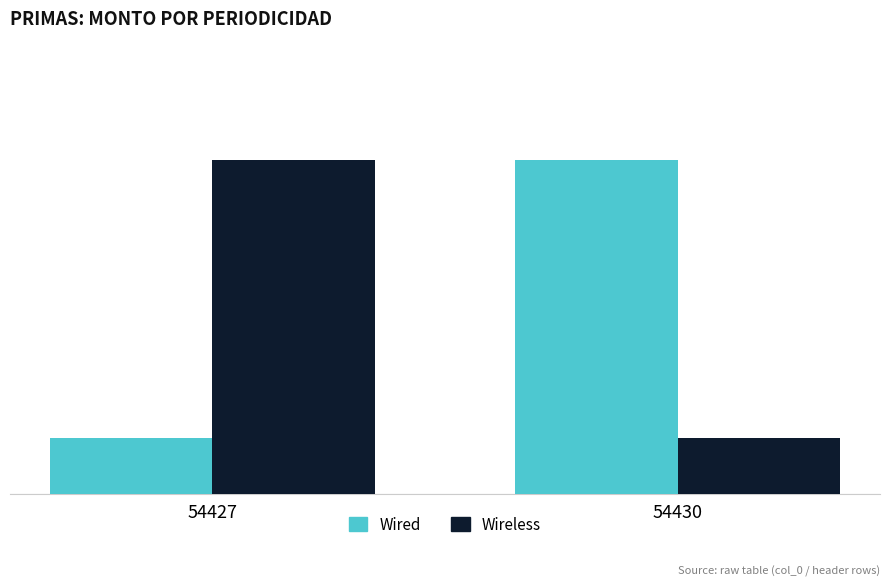

Does the chart contain stacked bars?

No